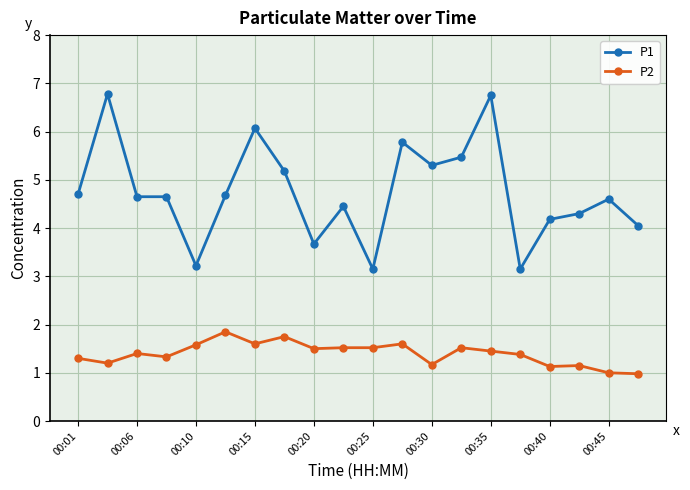

How many categories are shown in the chart?

20